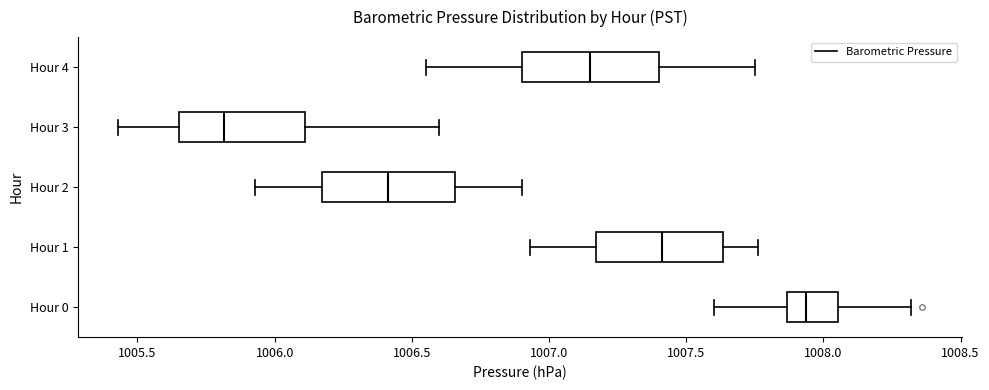

Which box has the furthest to the right median line?

Hour 0